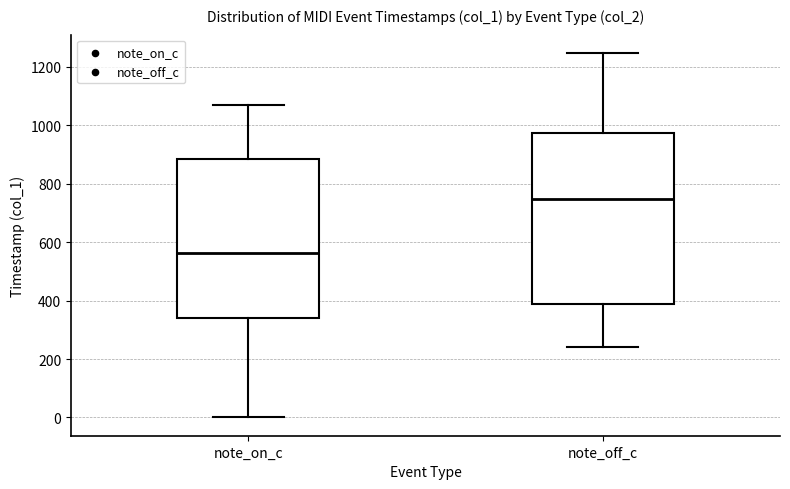

Comparing the boxes themselves (not the whiskers), which one is the tallest?

note_off_c